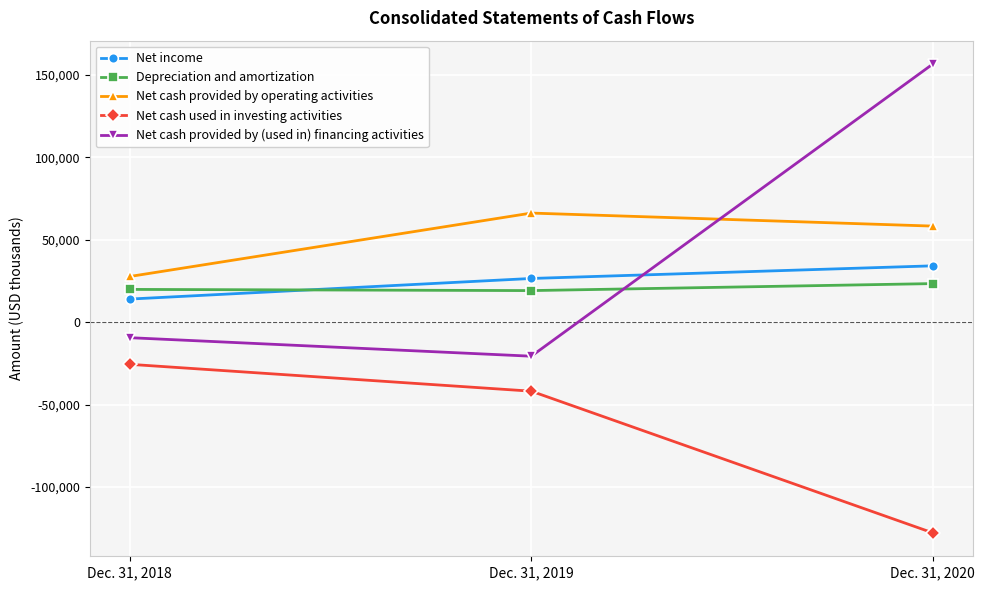

Is this an area chart (filled region under the line)?

No